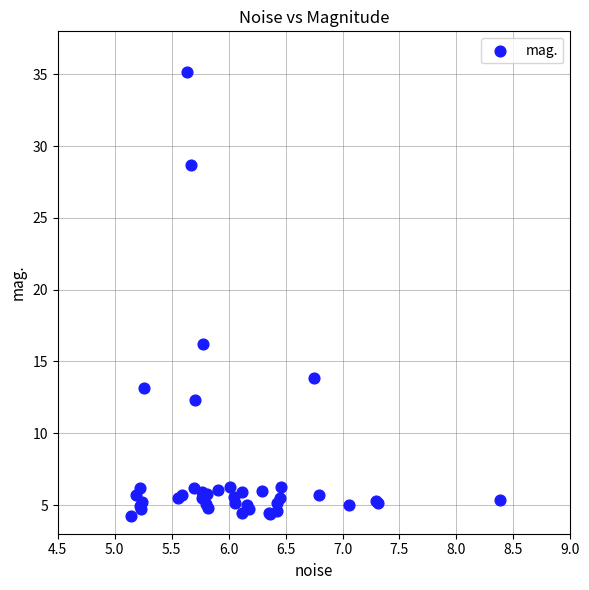

What Y value in the scatter plot is closest to 19?

16.2